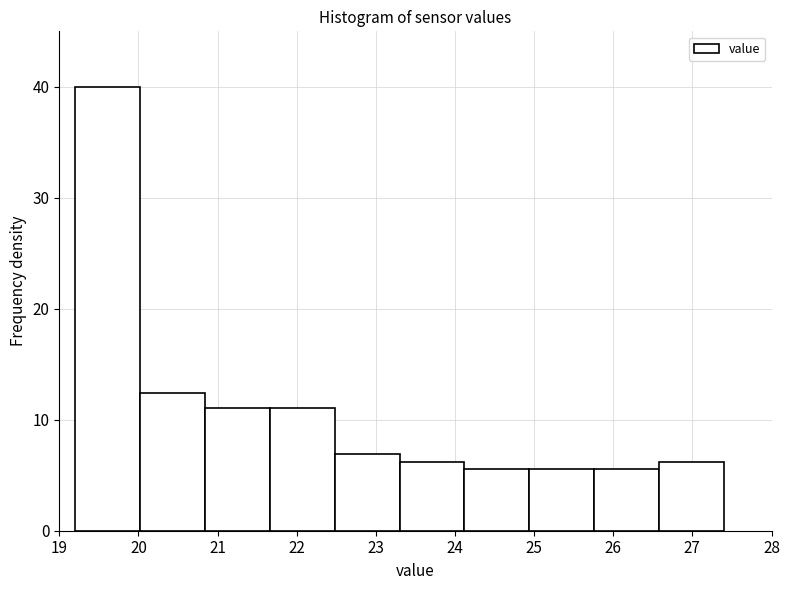

Which range on the x-axis has the tallest bar?

19.20 to 20.02